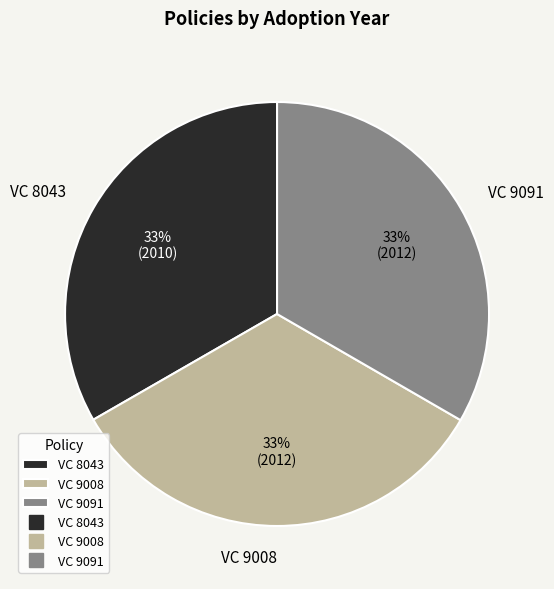

Do VC 8043 and VC 9091 together represent more than half of the pie?

Yes